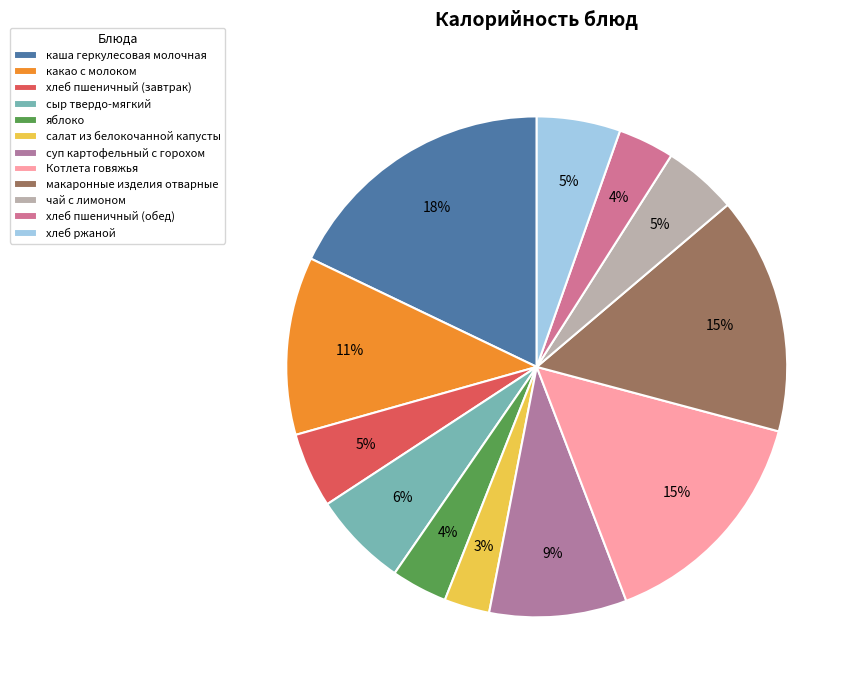

The хлеб ржаной slice represents 5% of the pie. True or false?

True